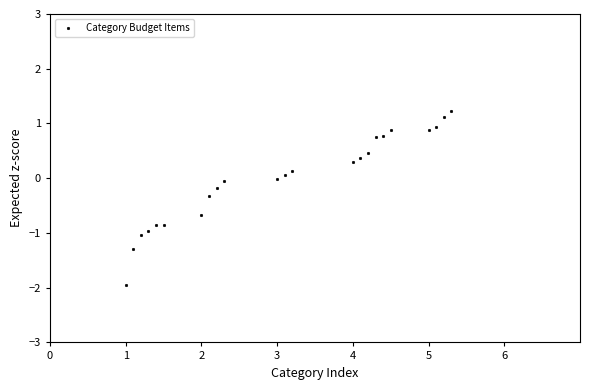

What is the range of Y values (max minus min)?

3.2